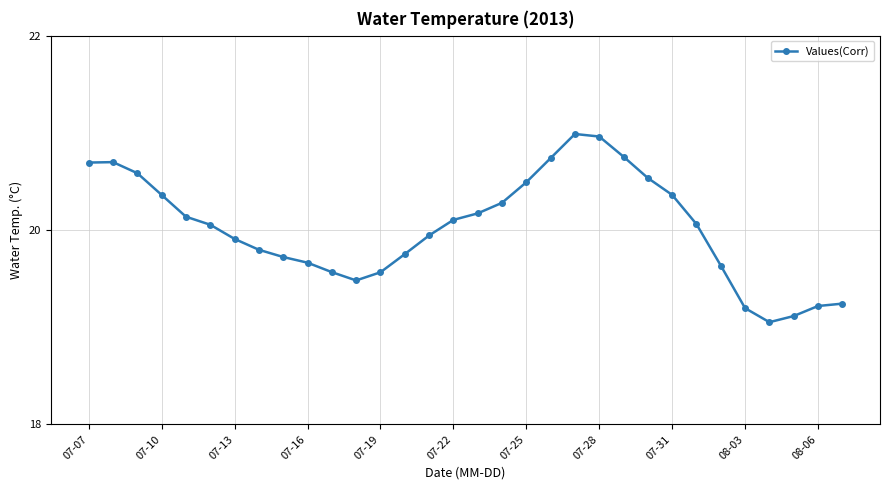

What is the difference between the maximum and minimum values?

1.9